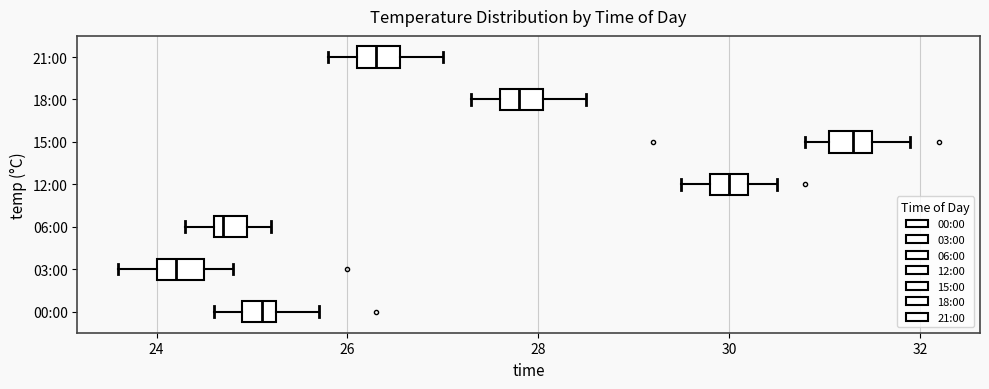

Reading bottom to top, transcribe this box plot: for each box, give where its median line is, the range the box spans, and where its two whiskers end, as read against the x-axis. The values are not printed on the chart, so give them approximately, as read against the axis.

00:00: median 25.2 (inside the box), box 25.0 to 25.2, whiskers 24.6 to 25.8
03:00: median 24.2, box 24.0 to 24.6, whiskers 23.6 to 24.8
06:00: median 24.8, box 24.6 to 25.0, whiskers 24.4 to 25.2
12:00: median 30.0, box 29.8 to 30.2, whiskers 29.6 to 30.6
15:00: median 31.4, box 31.0 to 31.6, whiskers 30.8 to 32.0
18:00: median 27.8, box 27.6 to 28.0, whiskers 27.4 to 28.6
21:00: median 26.4, box 26.2 to 26.6, whiskers 25.8 to 27.0